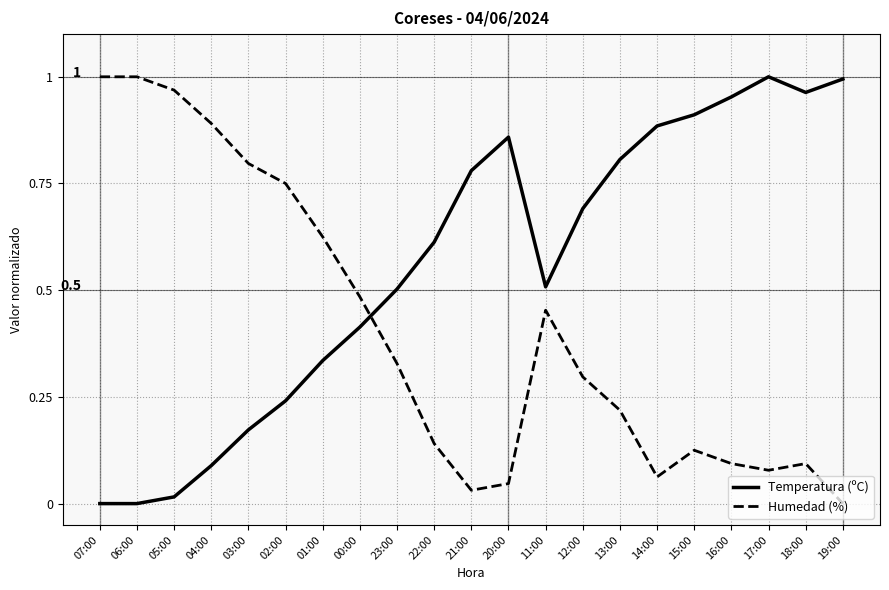

At which category does Humedad (%) reach its first local valley?

21:00